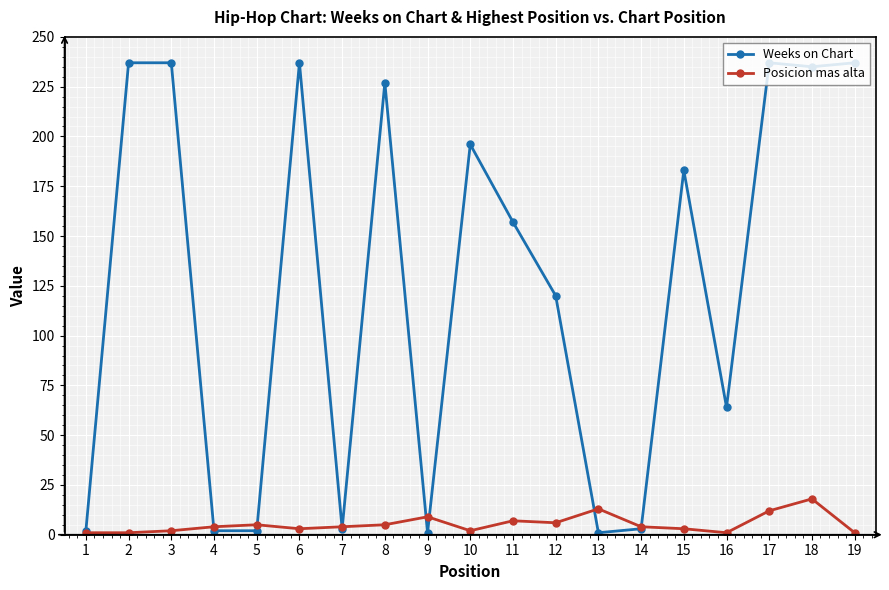

Does the chart display data point markers on the line(s)?

Yes